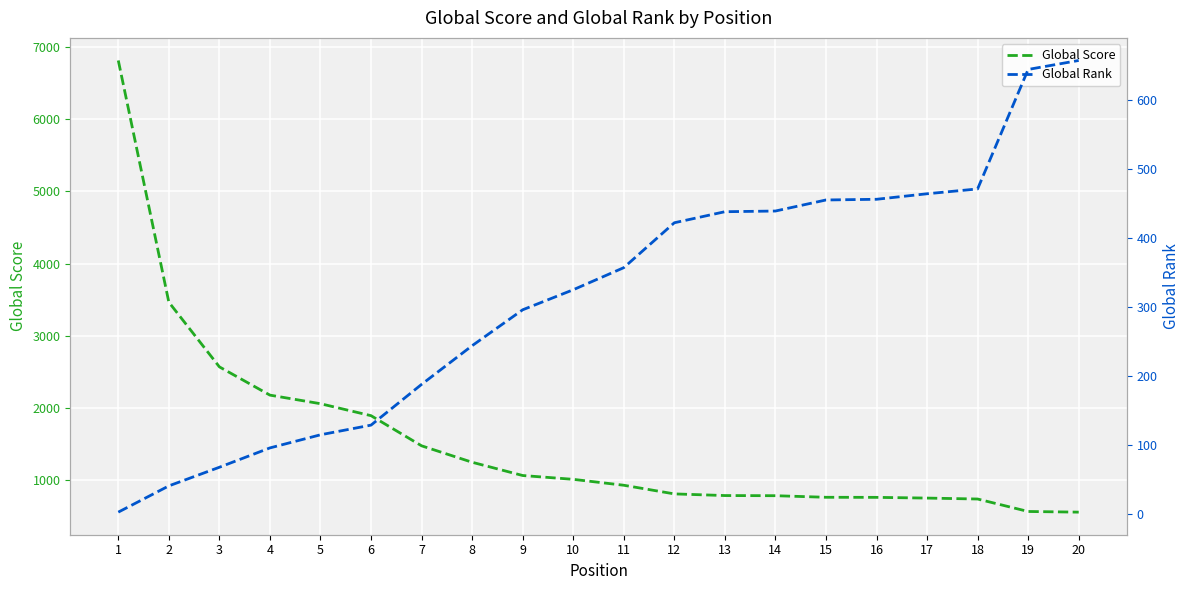

What is the minimum value shown in the chart?

3